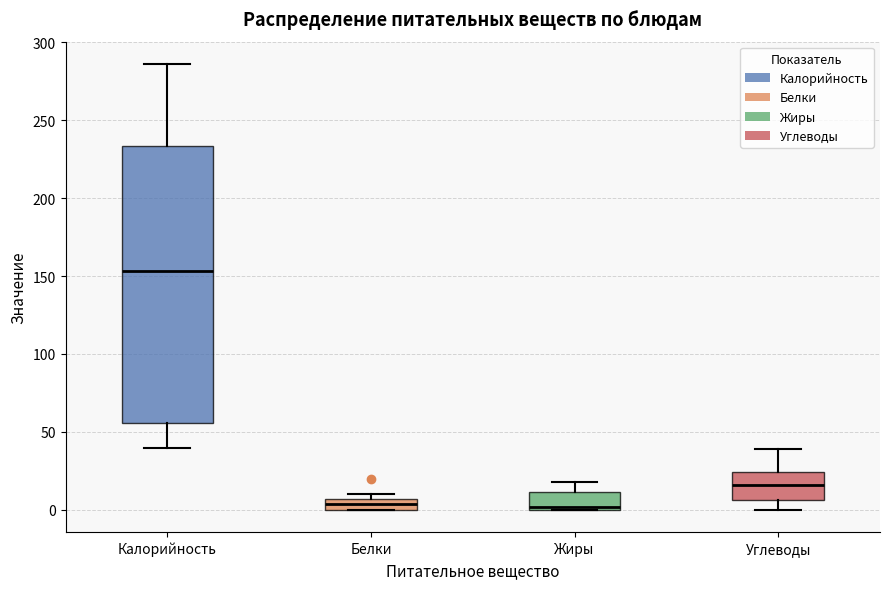

Where is the upper edge of the box for Углеводы on the y-axis? The values are not printed on the chart, so give them approximately, as read against the axis.

25